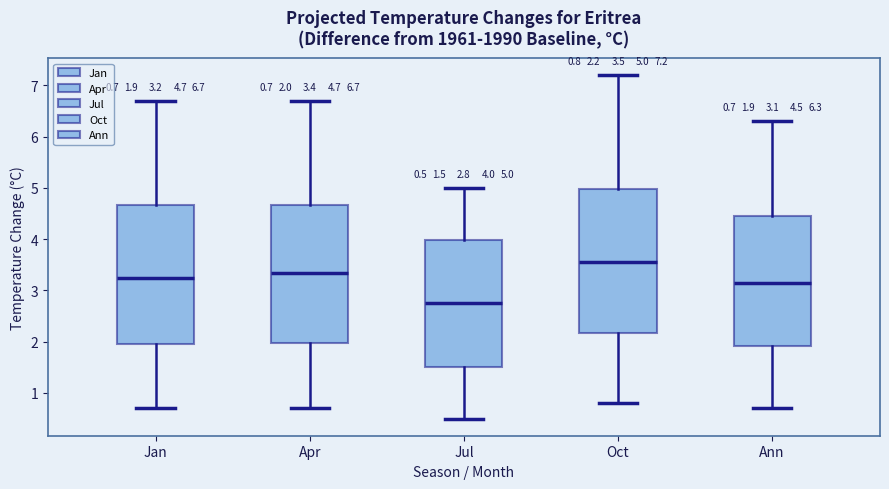

Which box's median line is the highest?

Oct